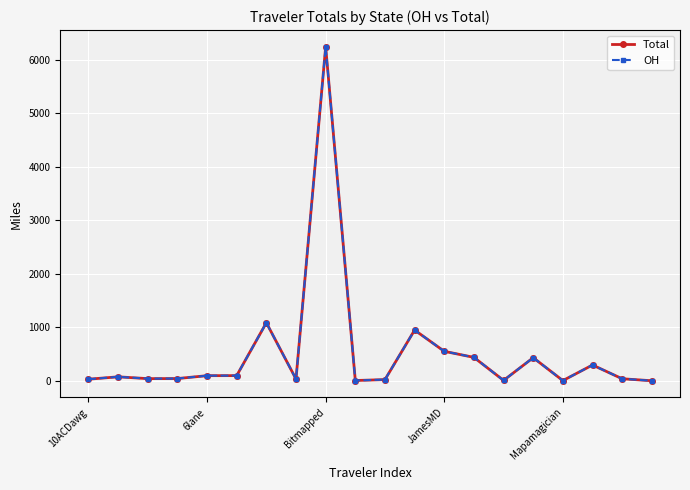

What is the greatest value displayed?

6241.8